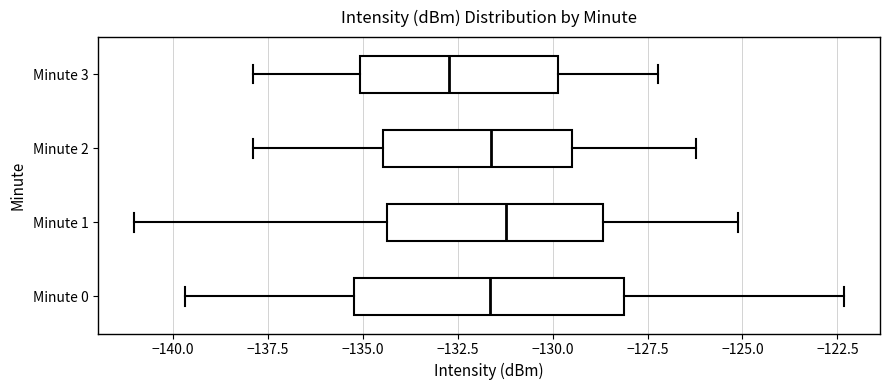

Where does the left whisker of the box for Minute 1 end on the x-axis? The values are not printed on the chart, so give them approximately, as read against the axis.

-141.0